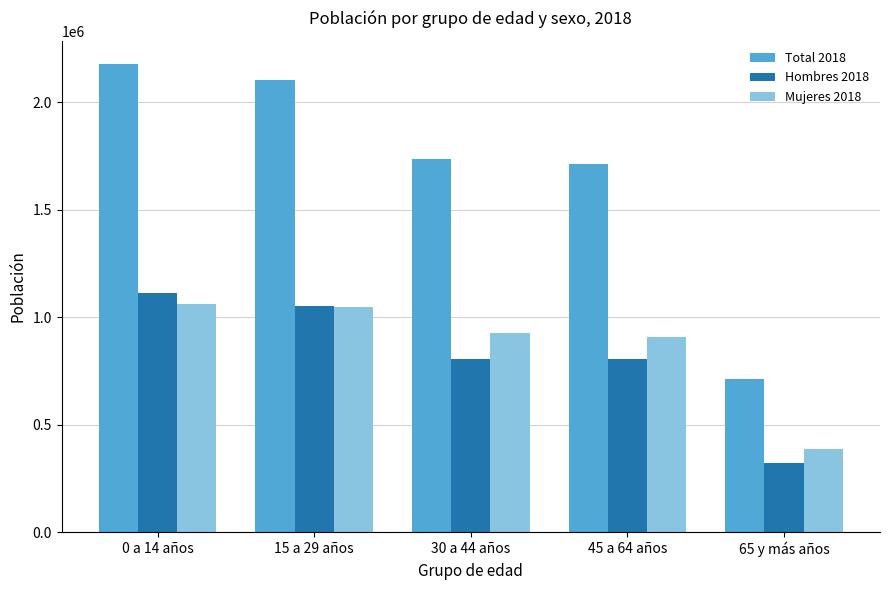

Where does the Total 2018 series first go above 1733652?

0 a 14 años